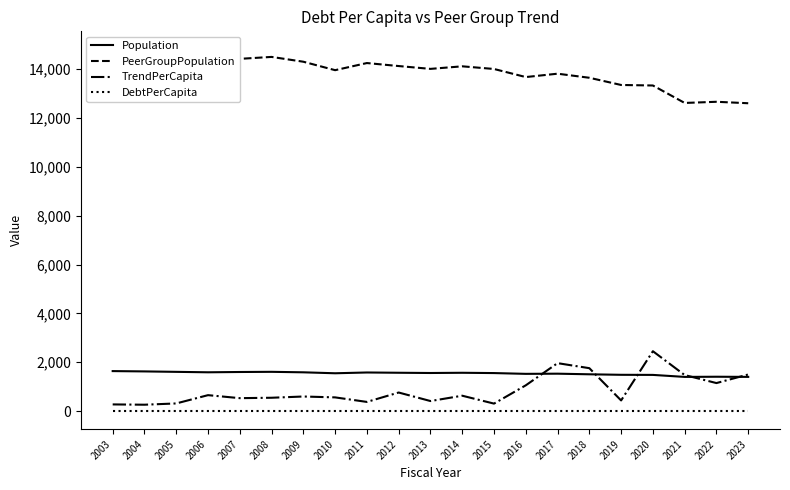

Is it true that Population equals 2469.3 at 2021?

False